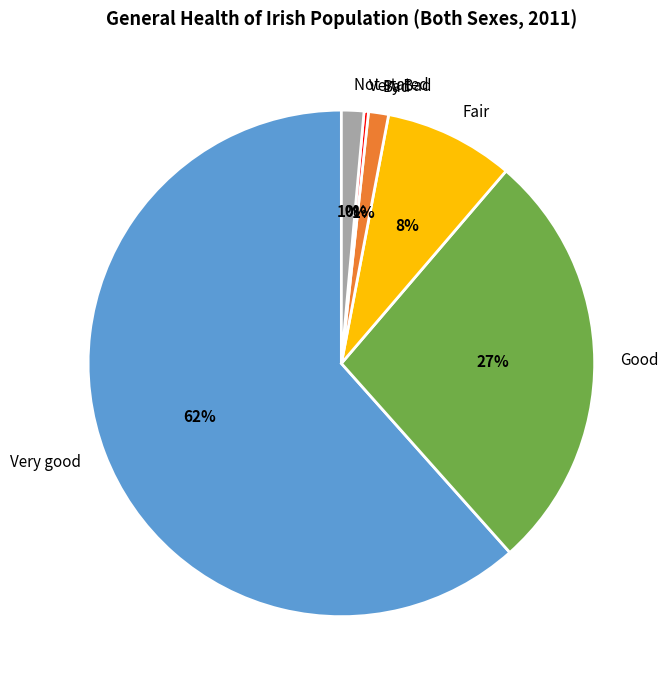

What percentage is the Good slice, to the nearest percent?

27%